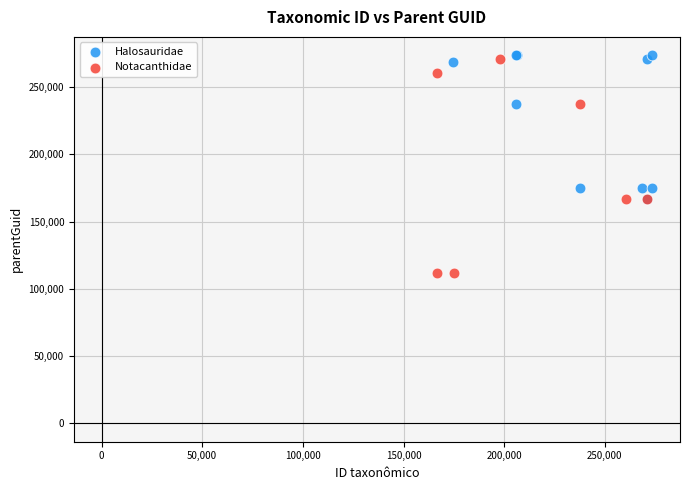

Which series contains the lowest Y value?

Notacanthidae